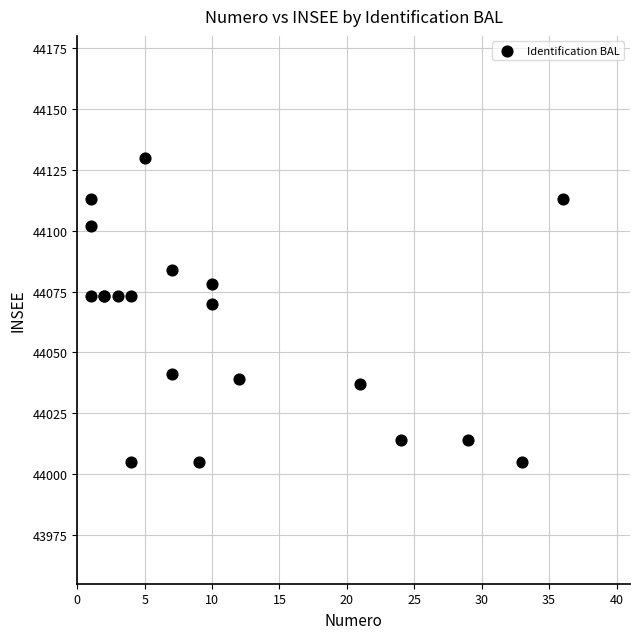

What Y value in the scatter plot is closest to 44067?

44070